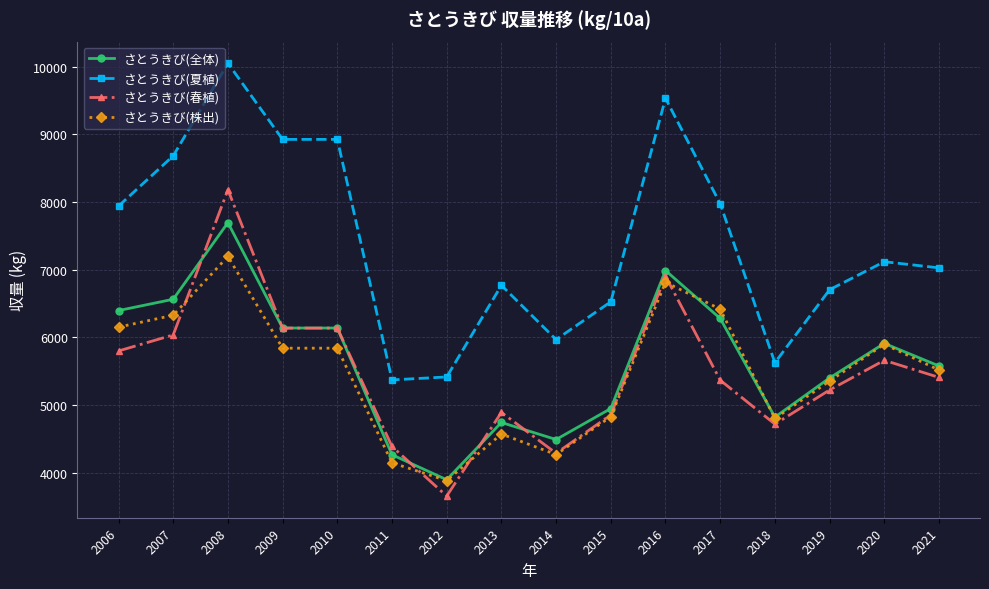

What is the difference between the さとうきび(株出) values at 2008 and 2007?

869